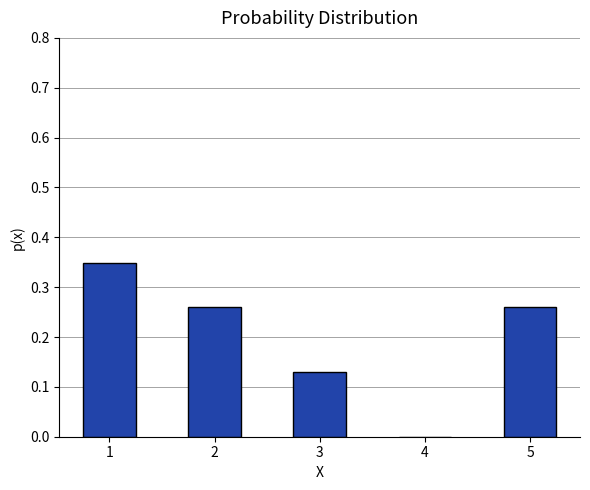

Between 5 and 3, which is larger?

5